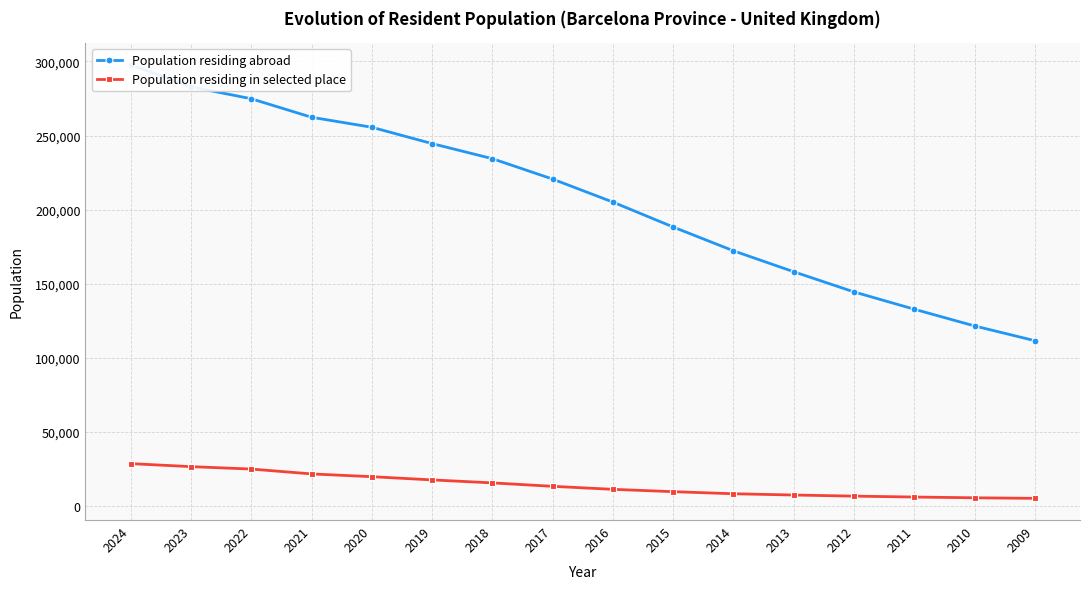

Which series has the widest spread of values?

Population residing abroad